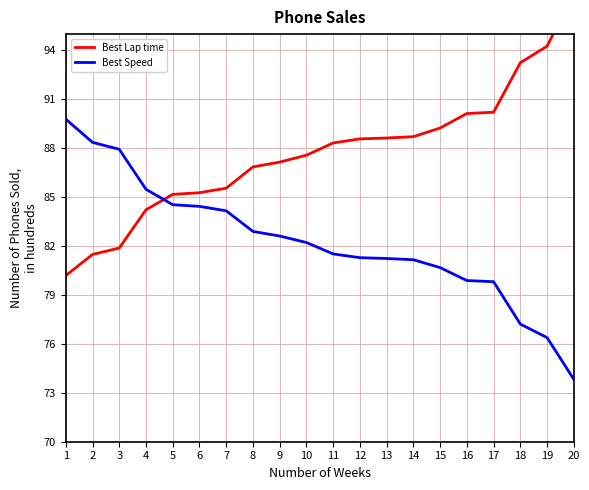

What is the minimum value shown in the chart?

73.8